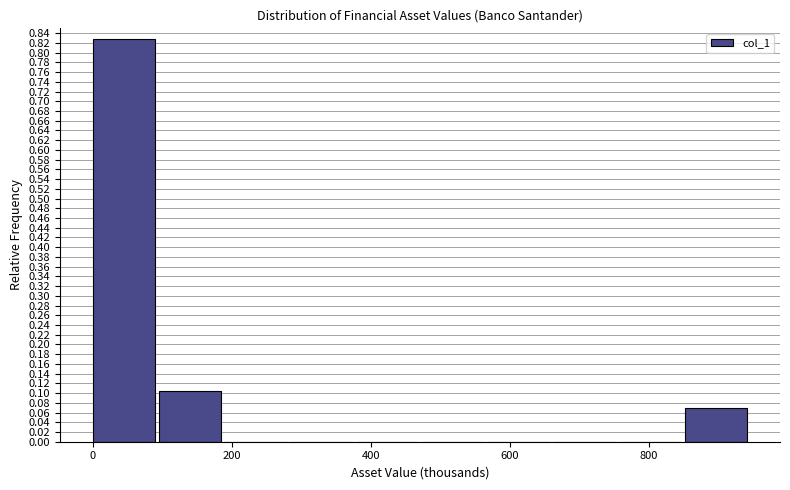

How tall is the bar that spans 860 to 940 on the x-axis? Neither the bar edges nor the heights are printed on the chart, so give them approximately, as read against the axes.

0.068